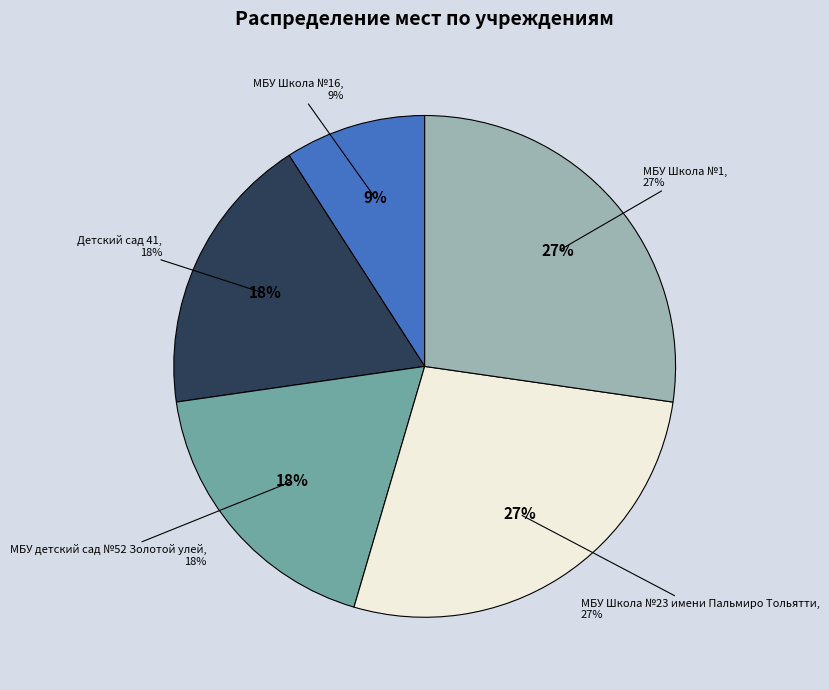

Rank the categories by value from lowest to highest.

МБУ Школа №16, Детский сад 41, МБУ детский сад №52 Золотой улей, МБУ Школа №23 имени Пальмиро Тольятти, МБУ Школа №1